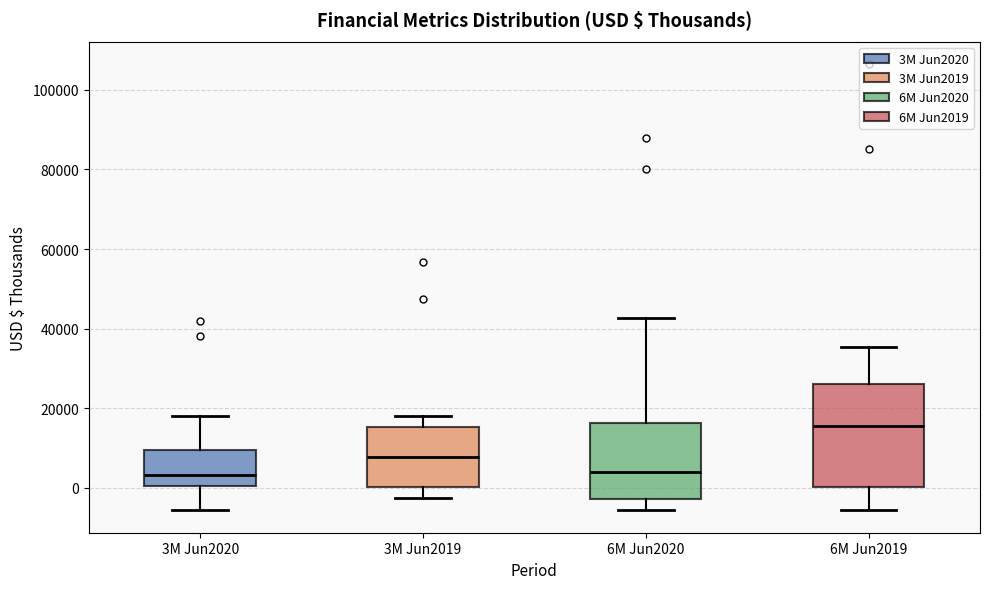

Comparing the boxes themselves (not the whiskers), which one is the tallest?

6M Jun2019